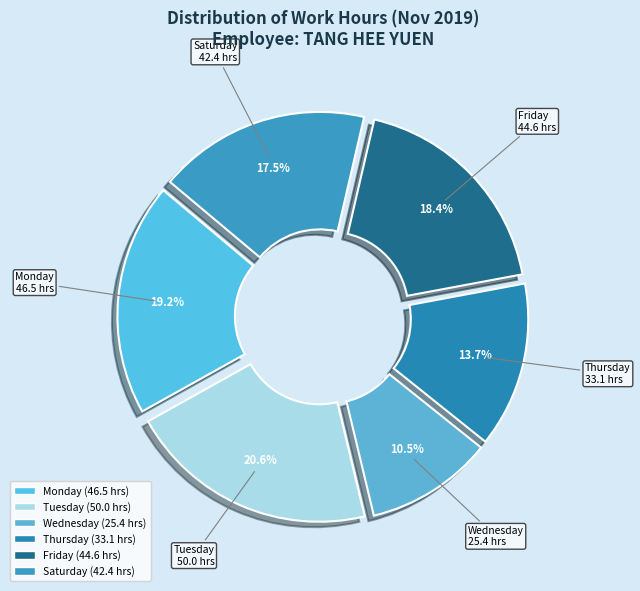

How many segments does this pie chart have?

6